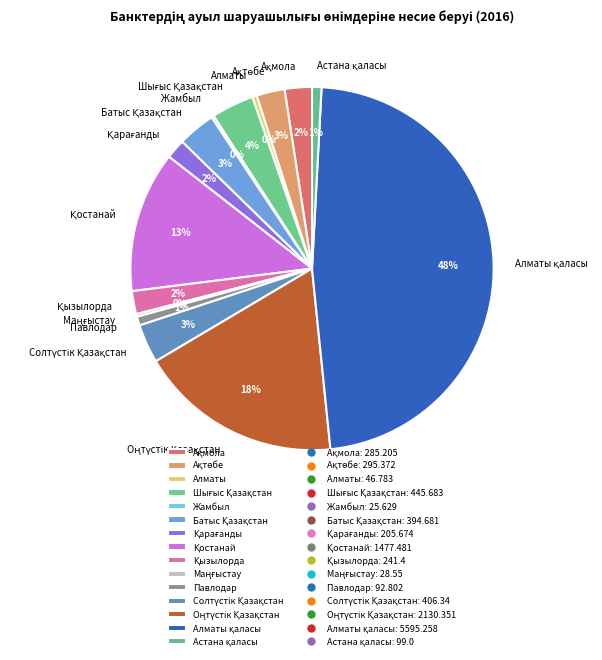

To the nearest percent, what is the average slice percentage?

7%